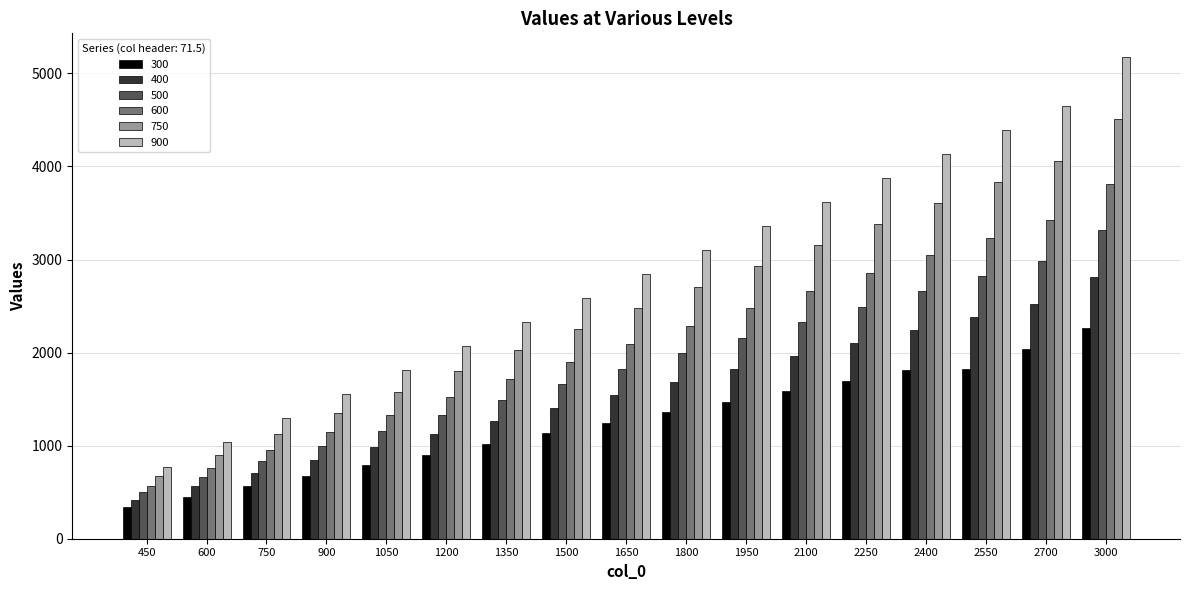

Rank the series at 2700 from highest to lowest value.

900, 750, 600, 500, 400, 300